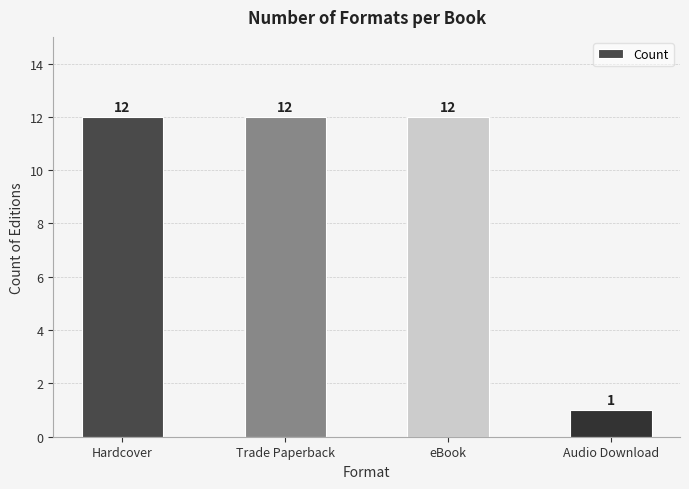

At which category does the chart reach its minimum across all series?

Audio Download